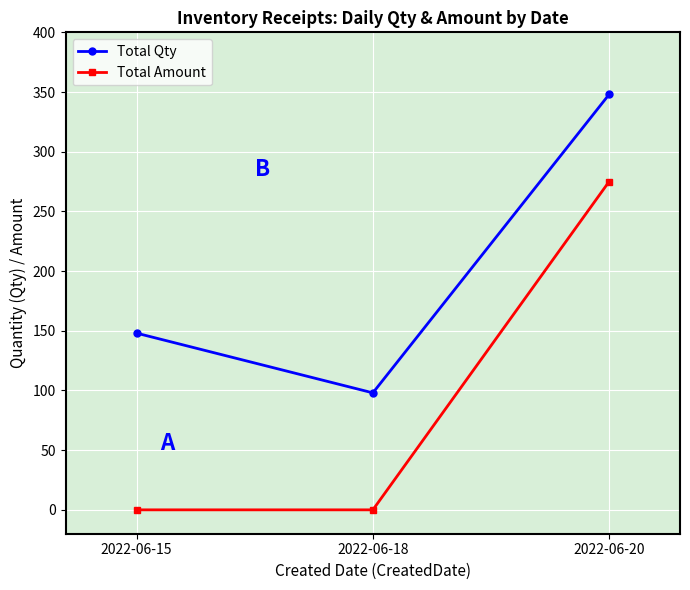

How many values in the Total Qty series are below 148?

1